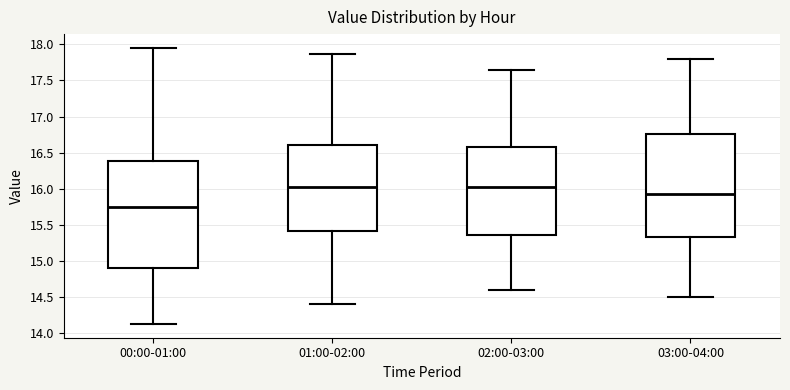

Which box's median line is the lowest?

00:00-01:00